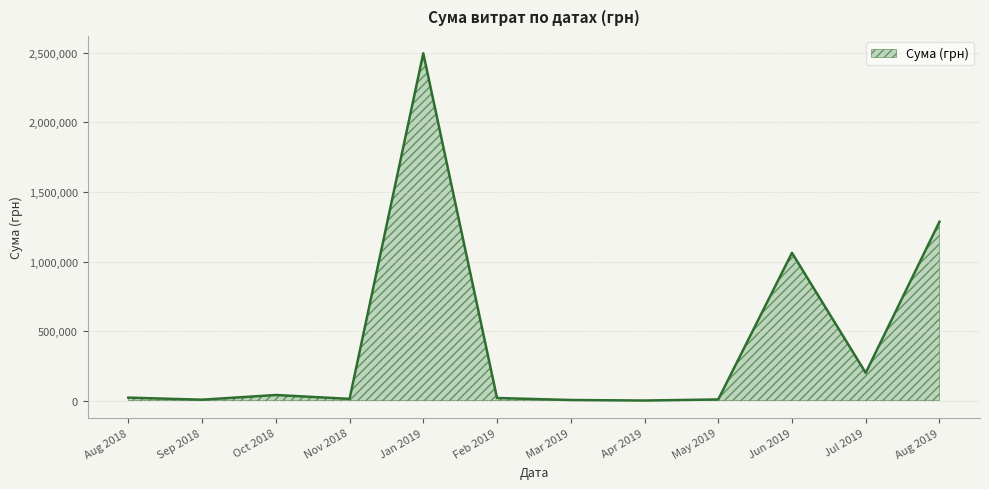

Is it true that the value at Aug 2019 is 1286039.1?

True